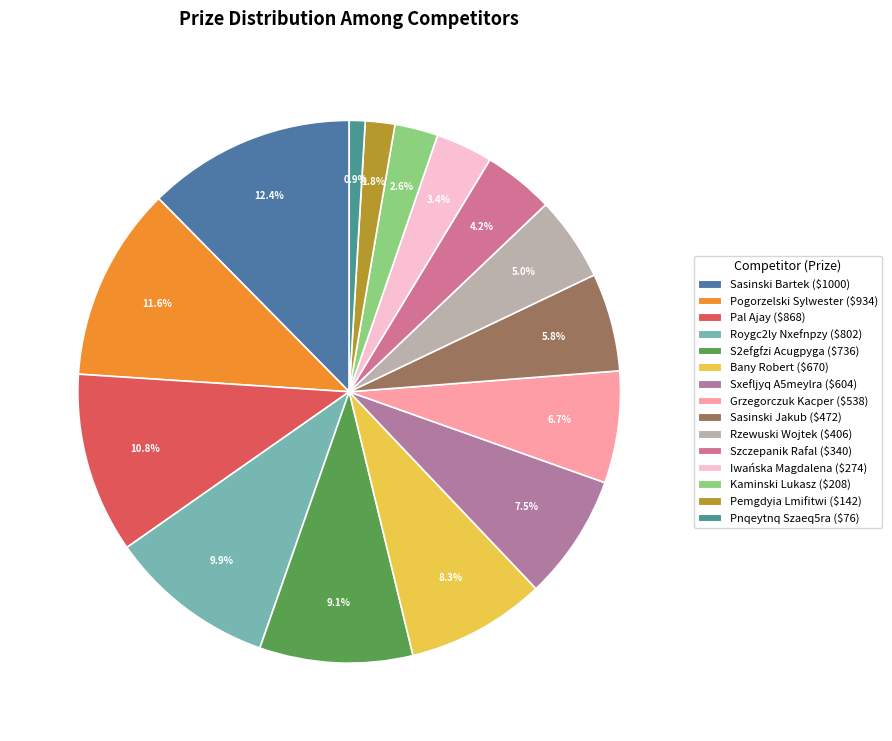

What is the ratio of the value at Sxefljyq A5meylra to the value at Szczepanik Rafal?

1.8